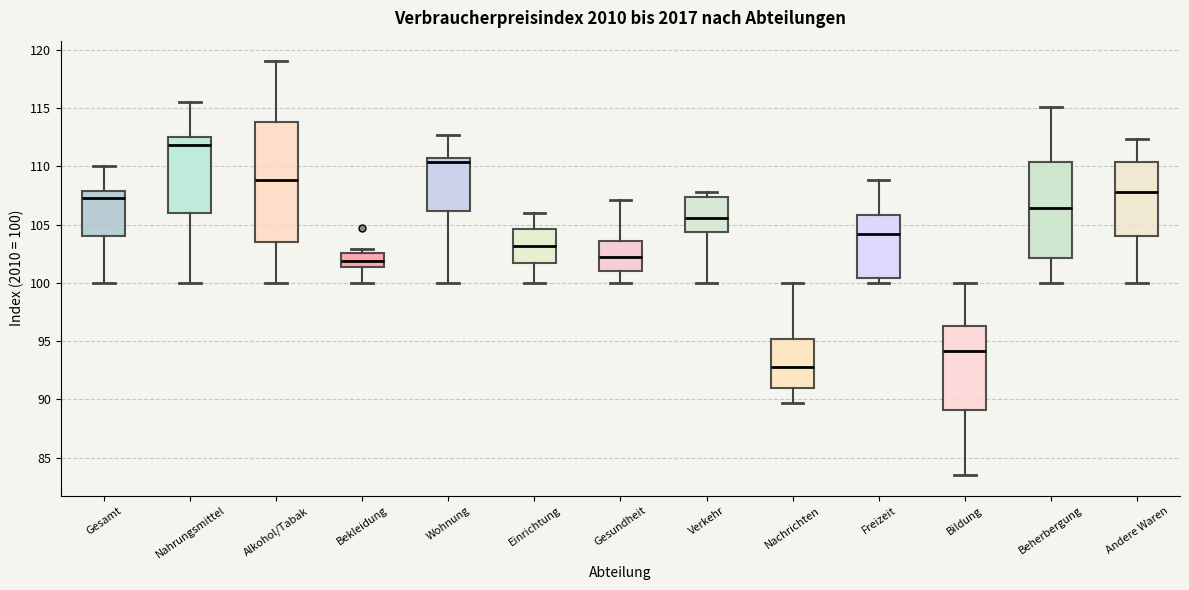

Where is the upper edge of the box for Einrichtung on the y-axis? The values are not printed on the chart, so give them approximately, as read against the axis.

104.5